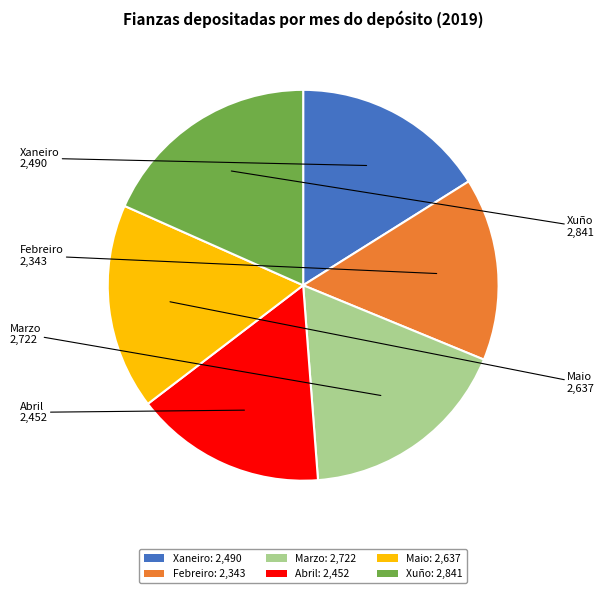

The Marzo slice represents 18% of the pie. True or false?

True